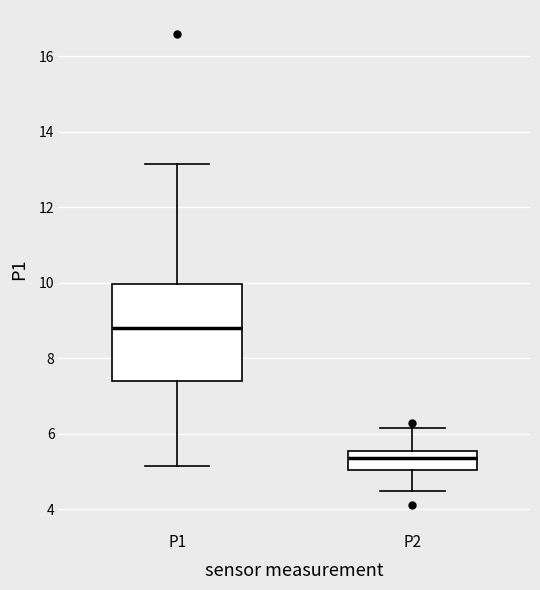

Reading left to right, read every box against the y-axis: the position of its median line, the range the box covers, and the ends of its whiskers. The values are not printed on the chart, so give them approximately, as read against the axis.

P1: median 8.8, box 7.4 to 10.0, whiskers 5.2 to 13.2
P2: median 5.4, box 5.0 to 5.6, whiskers 4.4 to 6.2